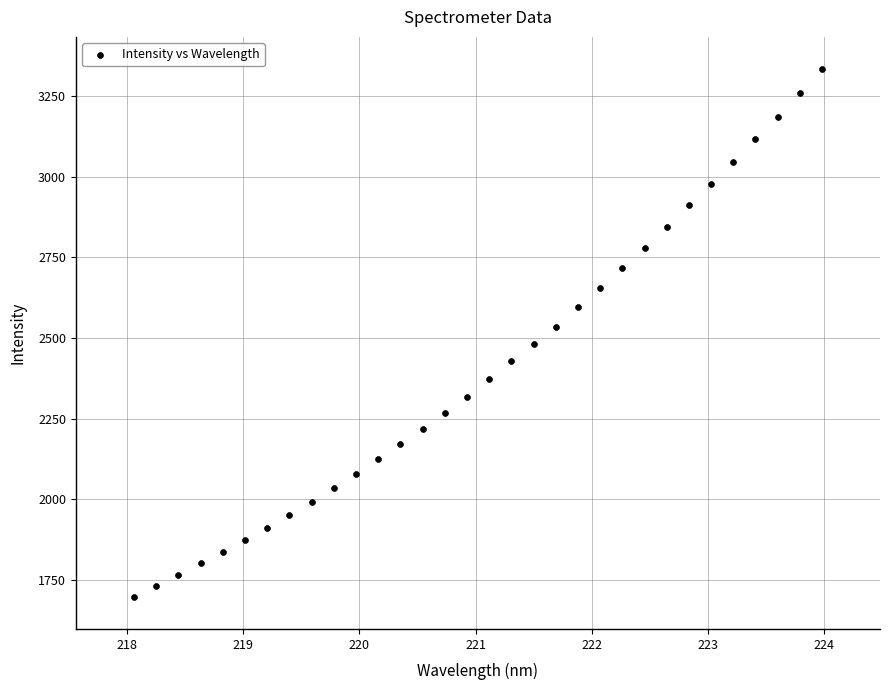

What is the range of X values (max minus min)?

5.9